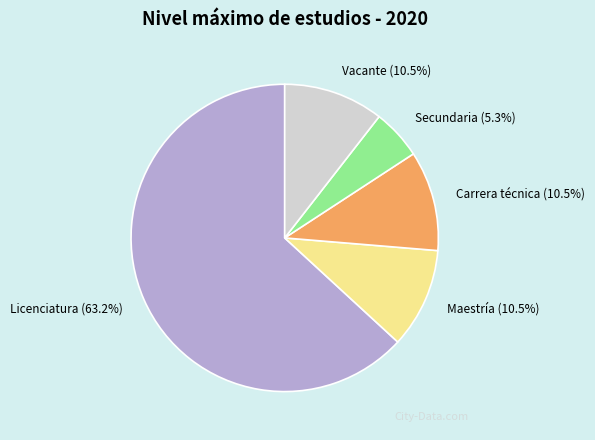

To the nearest percent, what is the combined percentage of Licenciatura and Secundaria?

68%